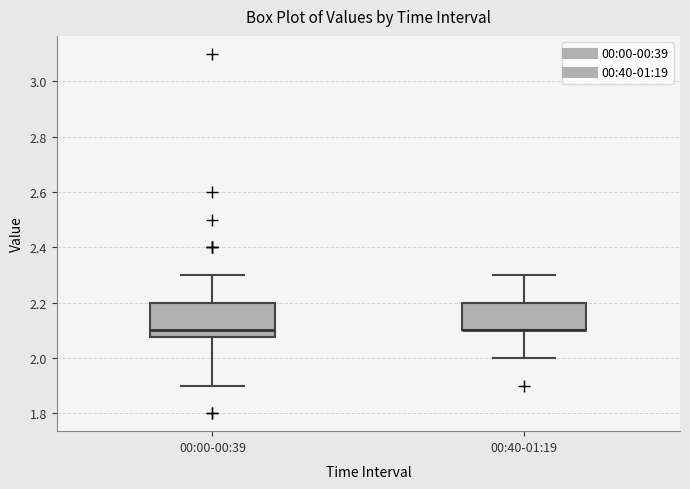

Reading left to right, read every box against the y-axis: the position of its median line, the range the box covers, and the ends of its whiskers. The values are not printed on the chart, so give them approximately, as read against the axis.

00:00-00:39: median 2.10, box 2.08 to 2.20, whiskers 1.90 to 2.30
00:40-01:19: median 2.10 (drawn on the box's lower edge), box 2.10 to 2.20, whiskers 2.00 to 2.30